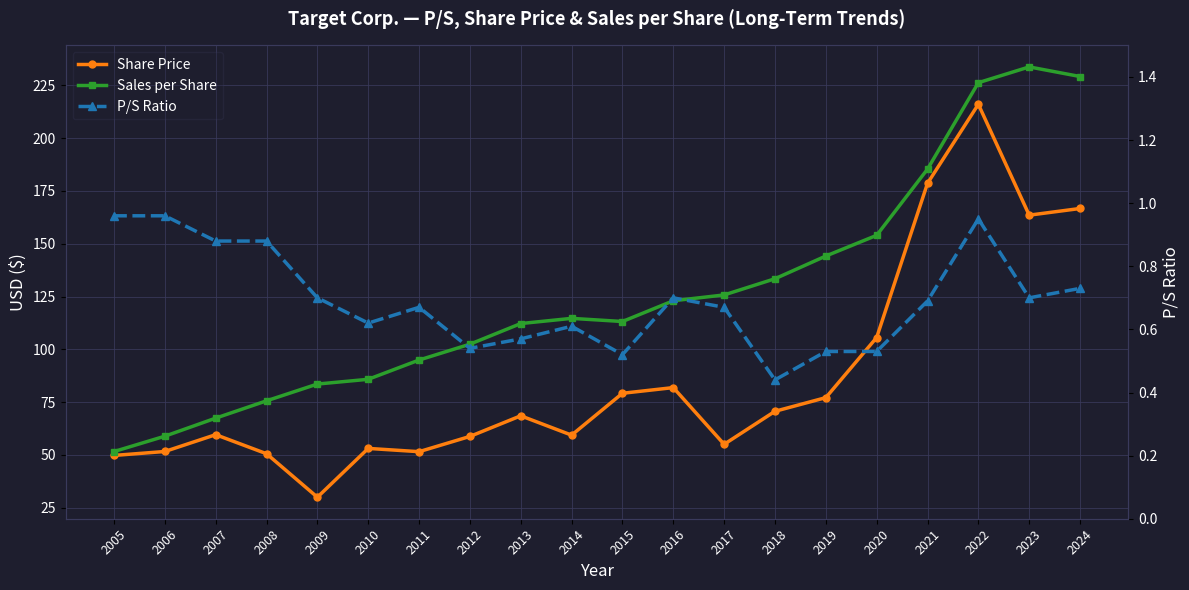

How many interior local peaks does the Share Price series have?

5